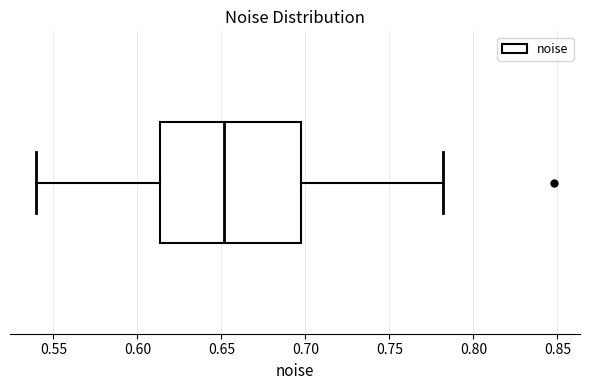

Where is the left edge of the box on the x-axis? The values are not printed on the chart, so give them approximately, as read against the axis.

0.615